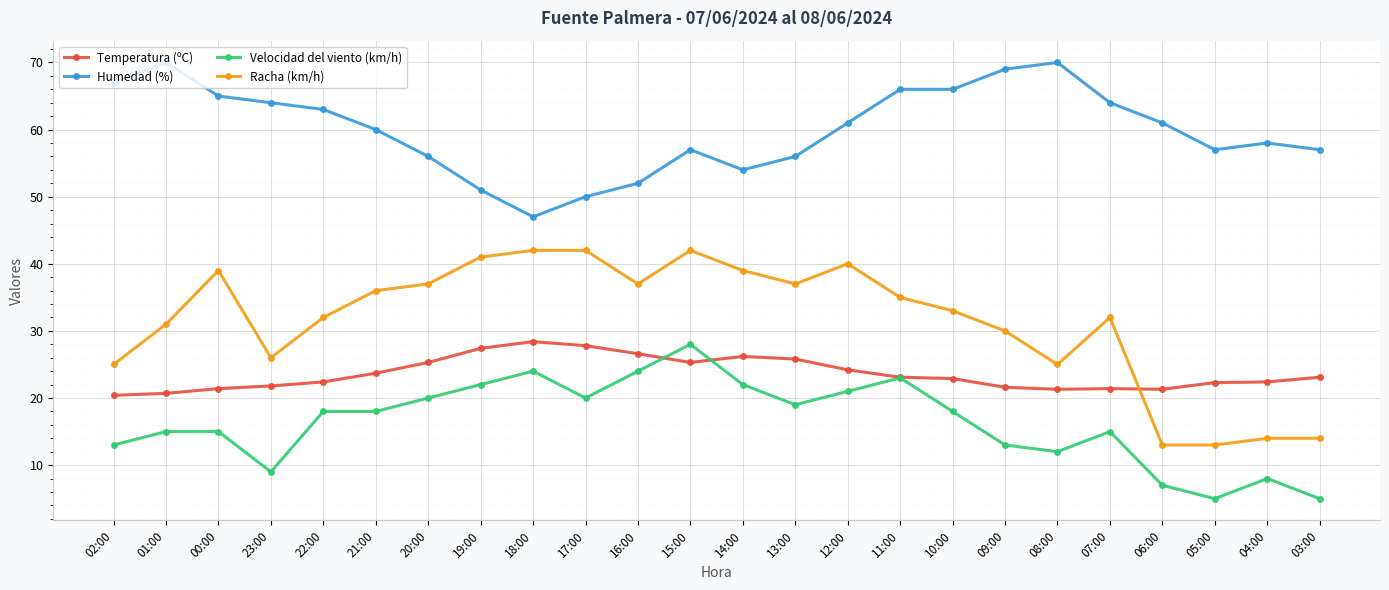

Which series has the largest total across all categories?

Humedad (%)